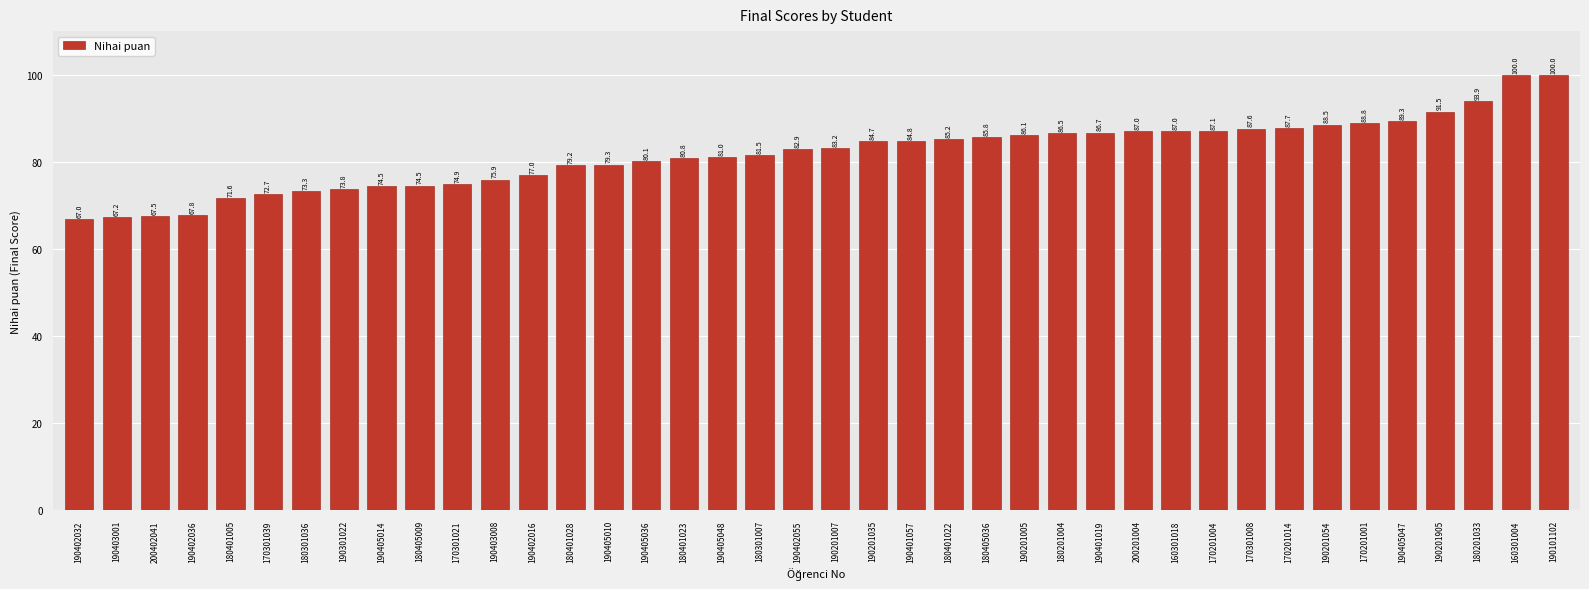

What is the label of the 21st bar from the left?

190201007